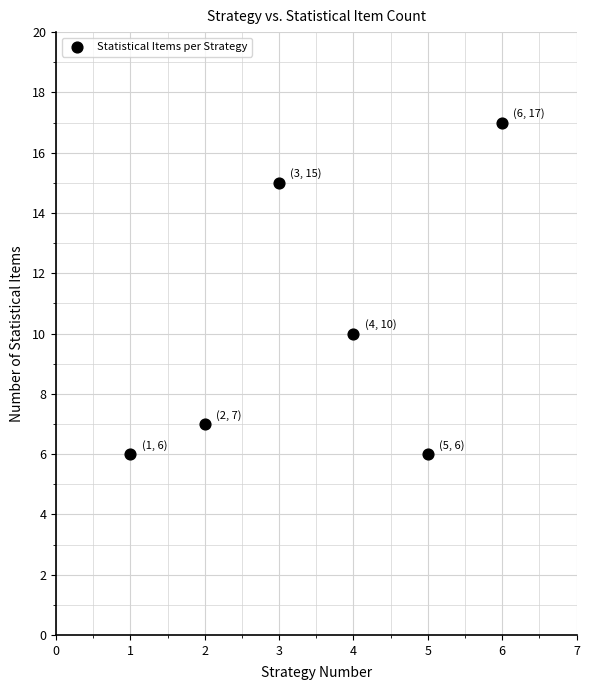

What Y value in the scatter plot is closest to 11?

10